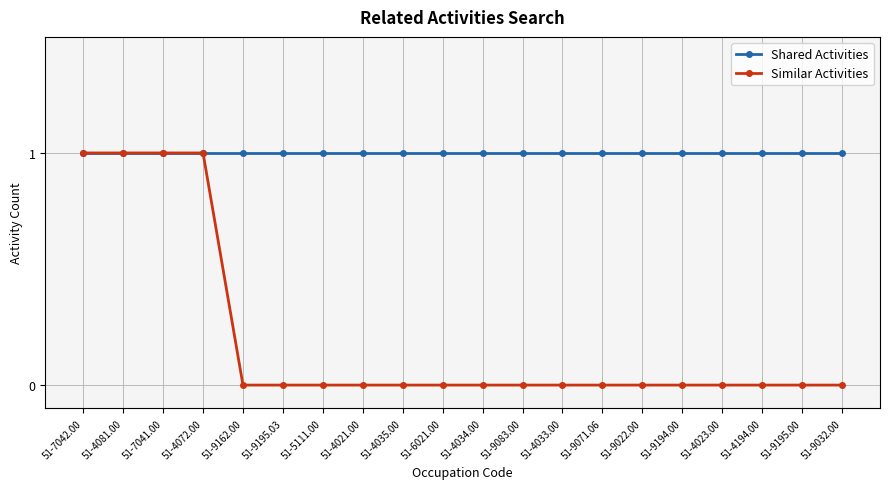

What are all the series names shown in the legend?

Shared Activities, Similar Activities